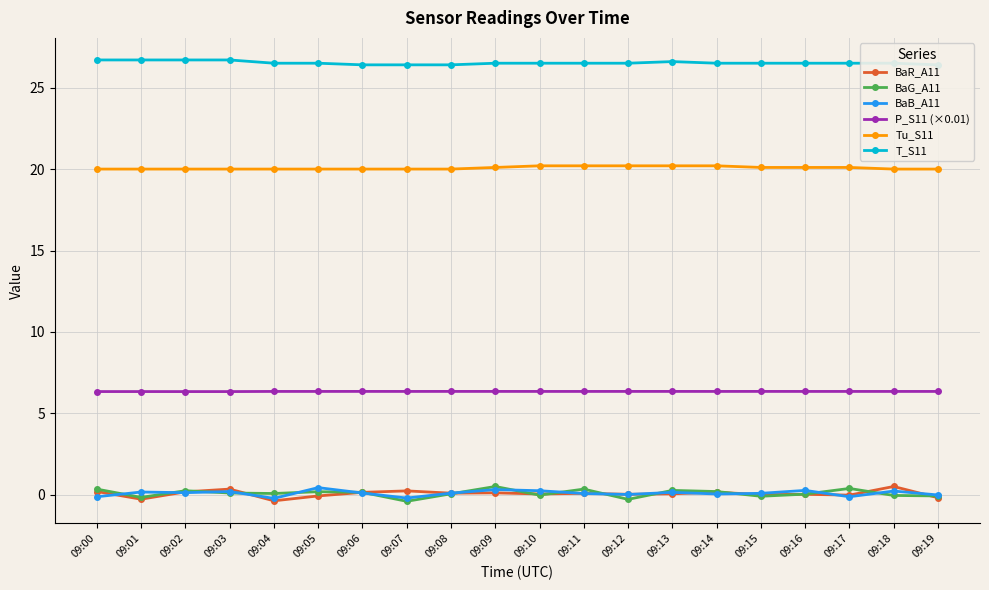

Rank the series by their maximum value, from lowest to highest.

BaB_A11, BaR_A11, BaG_A11, P_S11 (×0.01), Tu_S11, T_S11